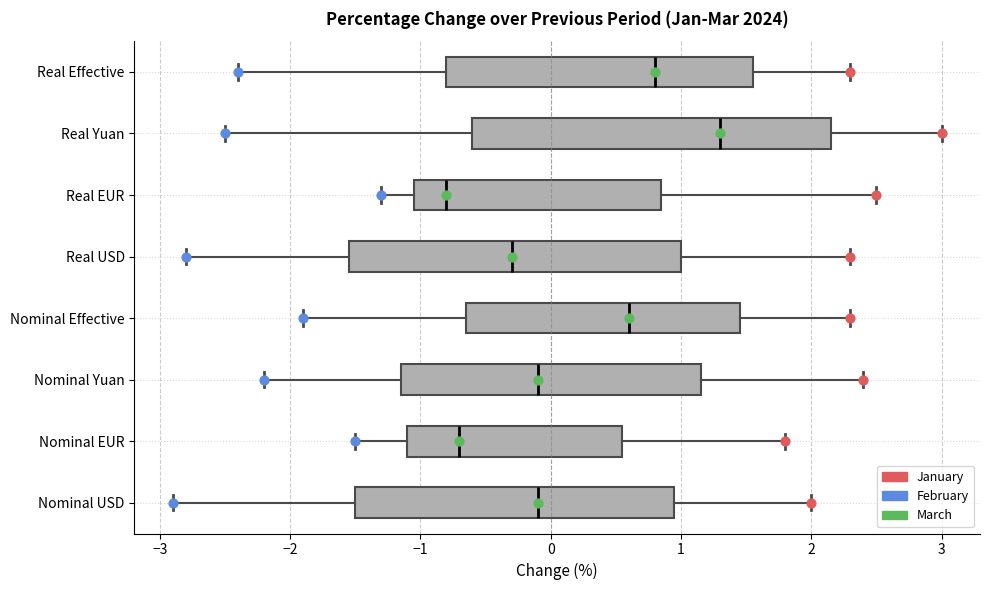

Which box has the furthest to the left median line?

Real EUR